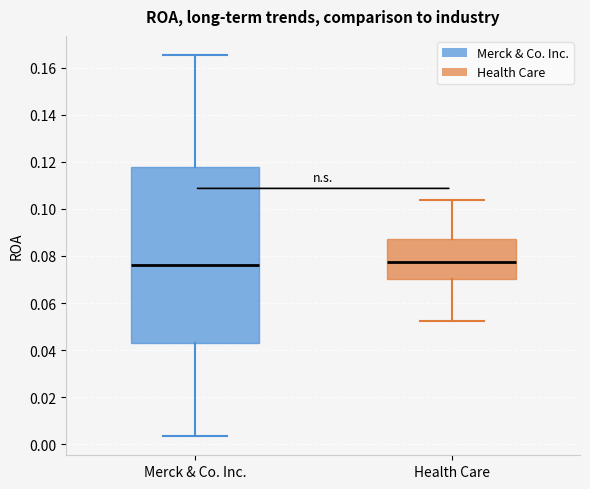

Reading left to right, transcribe this box plot: for each box, give where its median line is, the range the box spans, and where its two whiskers end, as read against the y-axis. The values are not printed on the chart, so give them approximately, as read against the axis.

Merck & Co. Inc.: median 0.076, box 0.044 to 0.118, whiskers 0.004 to 0.166
Health Care: median 0.078, box 0.070 to 0.088, whiskers 0.052 to 0.104